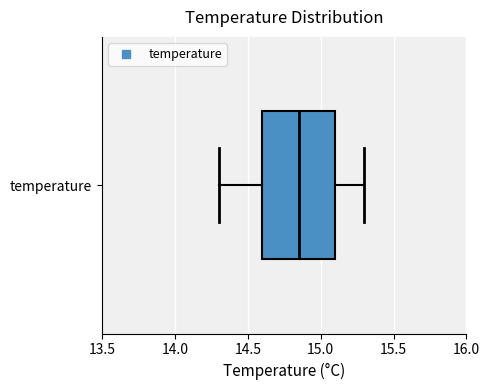

Transcribe this box plot: give where the median line is, the range the box spans, and where the two whiskers end, as read against the x-axis. The values are not printed on the chart, so give them approximately, as read against the axis.

median 14.85, box 14.60 to 15.10, whiskers 14.30 to 15.30